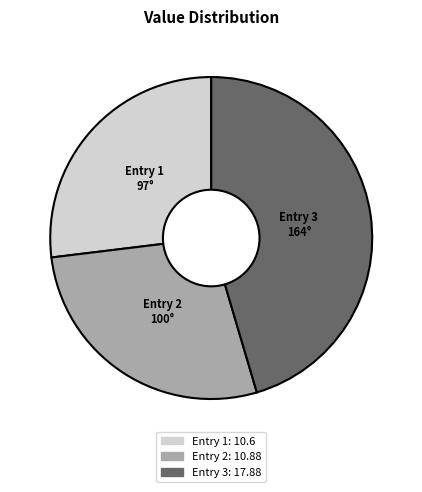

How many slices are in this pie chart?

3